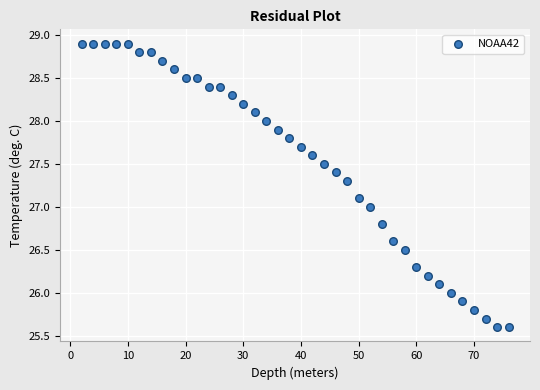

What is the range of X values (max minus min)?

74.0